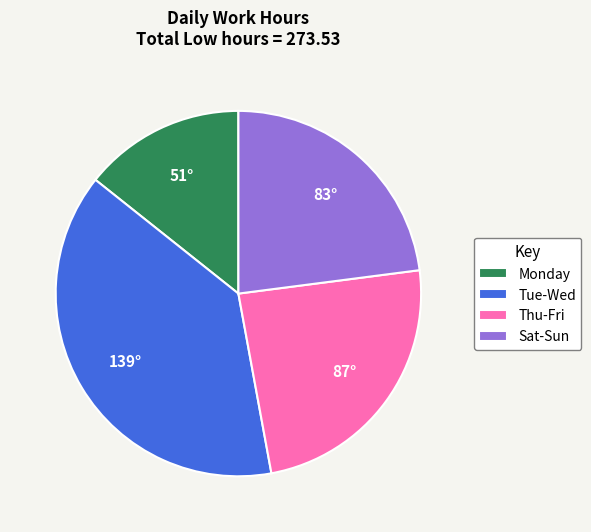

Which has a higher value, Sat-Sun or Tue-Wed?

Tue-Wed